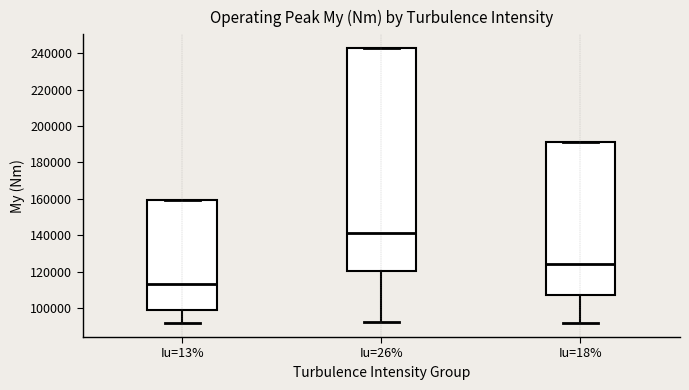

Which box's median line is the highest?

Iu=26%